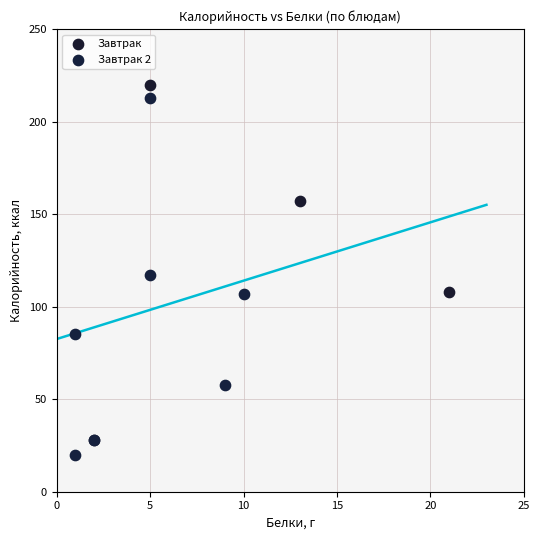

What are all the series names shown in the legend?

Завтрак, Завтрак 2